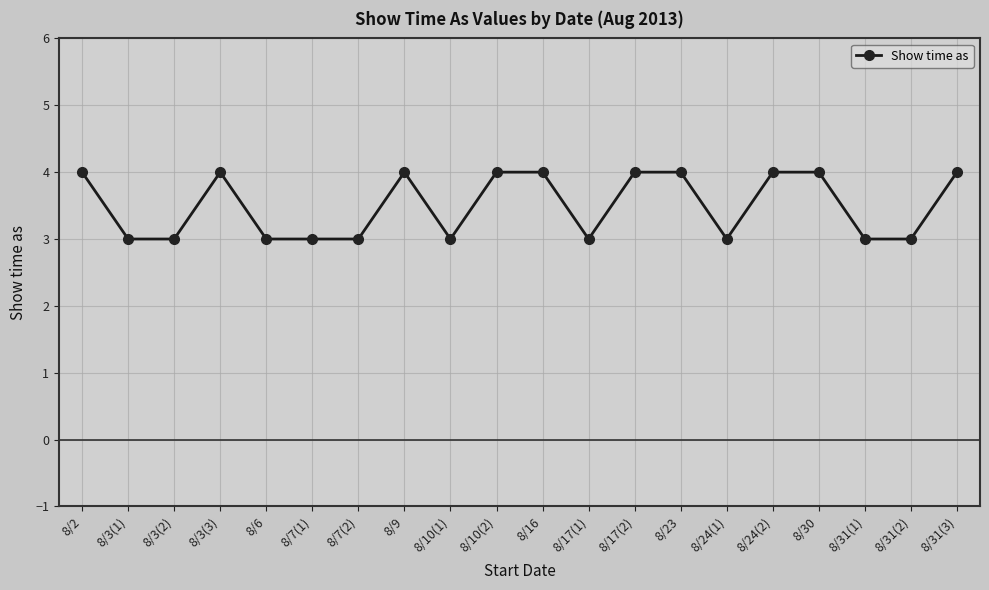

The chart shows a value of 3 at 8/24(1). True or false?

True